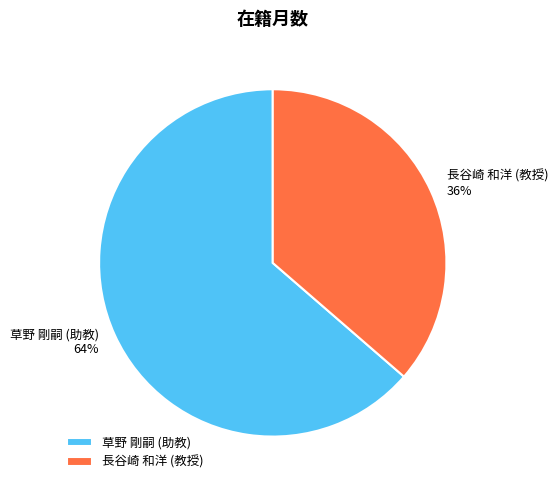

Which category accounts for the majority?

草野 剛嗣 (助教)